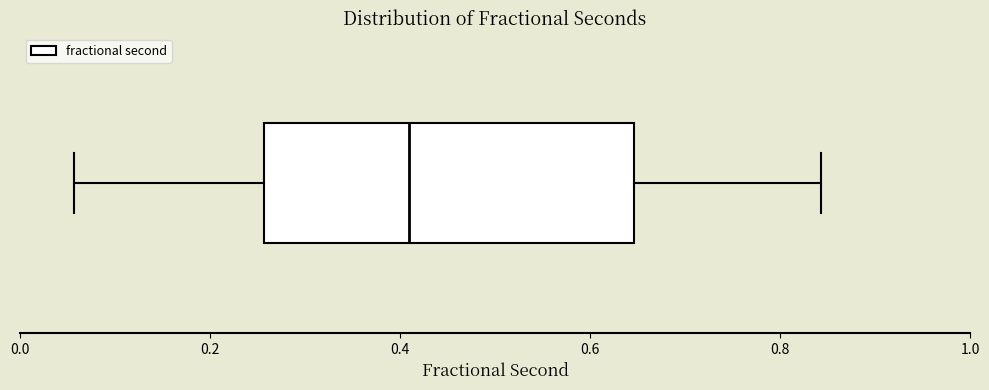

Where does the right whisker of the box end on the x-axis? The values are not printed on the chart, so give them approximately, as read against the axis.

0.84